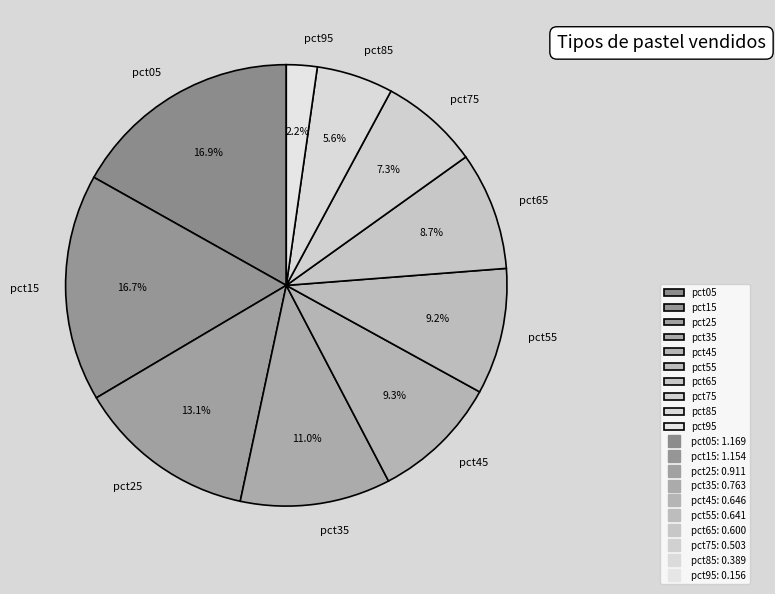

What percentage is NOT represented by pct95?

97.8%